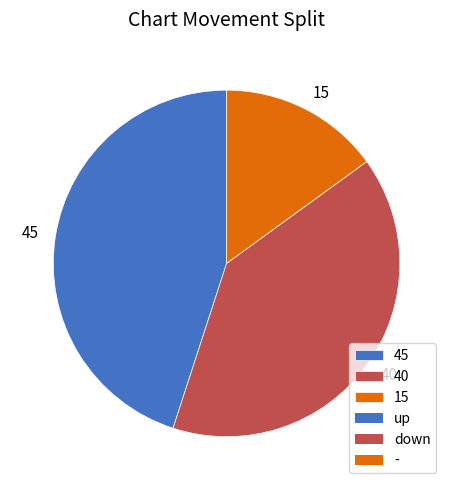

Is it true that 45 is 53% of the pie?

False